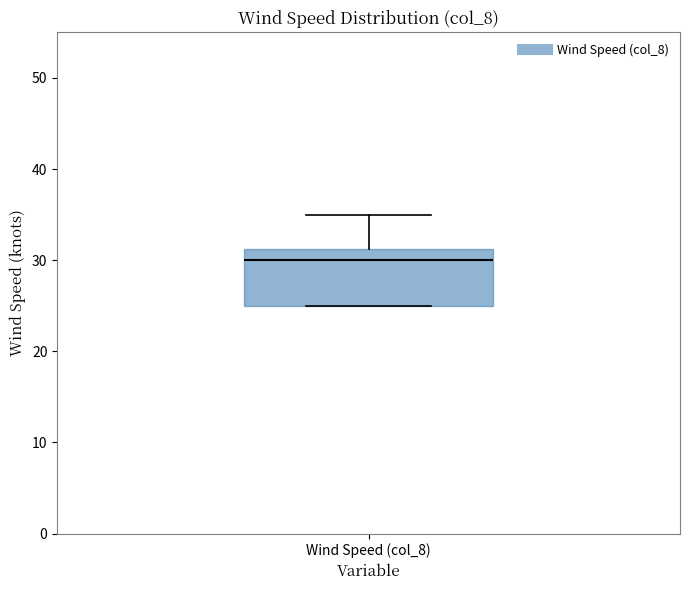

Transcribe this box plot: give where the median line is, the range the box spans, and where the two whiskers end, as read against the y-axis. The values are not printed on the chart, so give them approximately, as read against the axis.

median 30, box 25 to 31, whiskers 25 to 35